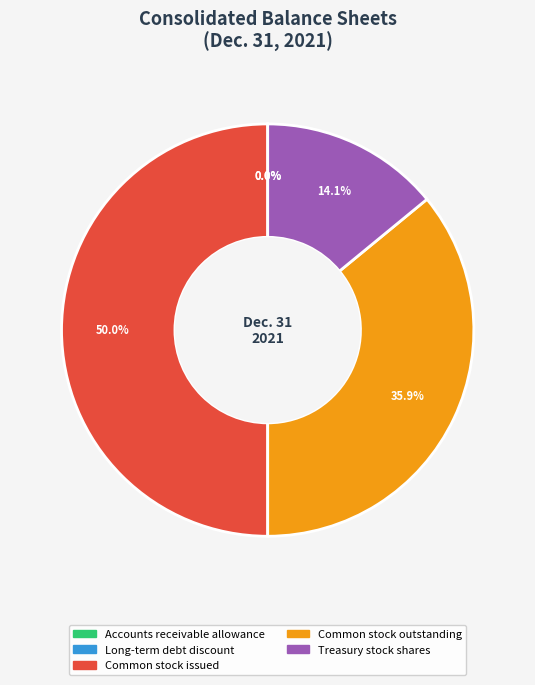

What is the largest slice in the pie chart?

Common stock issued